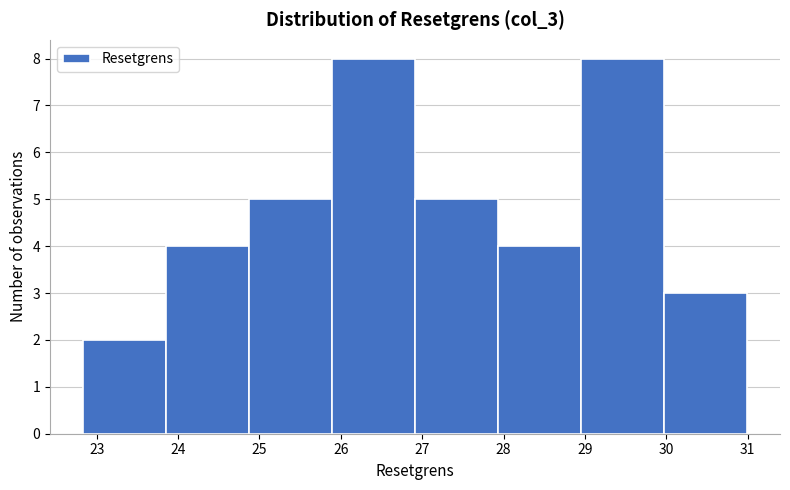

How tall is the bar that spans 26.9 to 27.9 on the x-axis? Neither the bar edges nor the heights are printed on the chart, so give them approximately, as read against the axes.

5